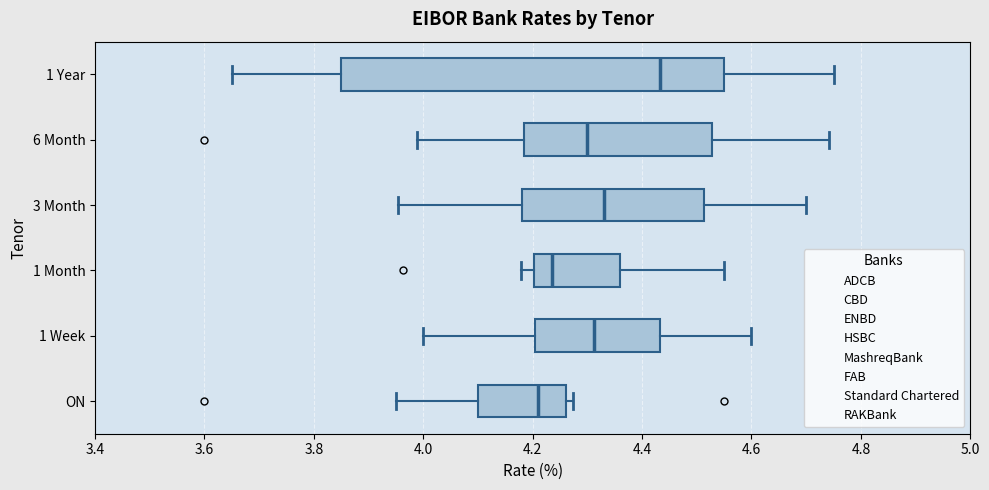

Which box's median line is the furthest to the left?

ON